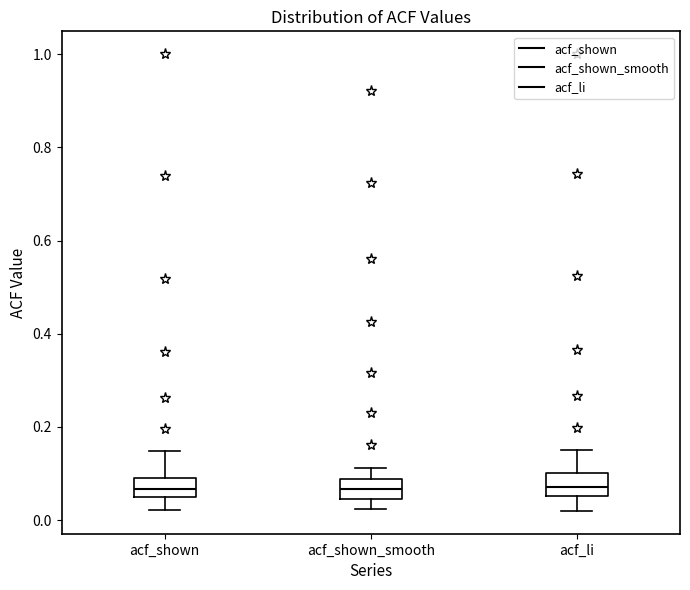

Reading left to right, read every box against the y-axis: the position of its median line, the range the box covers, and the ends of its whiskers. The values are not printed on the chart, so give them approximately, as read against the axis.

acf_shown: median 0.06, box 0.04 to 0.10, whiskers 0.02 to 0.14
acf_shown_smooth: median 0.06, box 0.04 to 0.08, whiskers 0.02 to 0.12
acf_li: median 0.08, box 0.06 to 0.10, whiskers 0.02 to 0.16